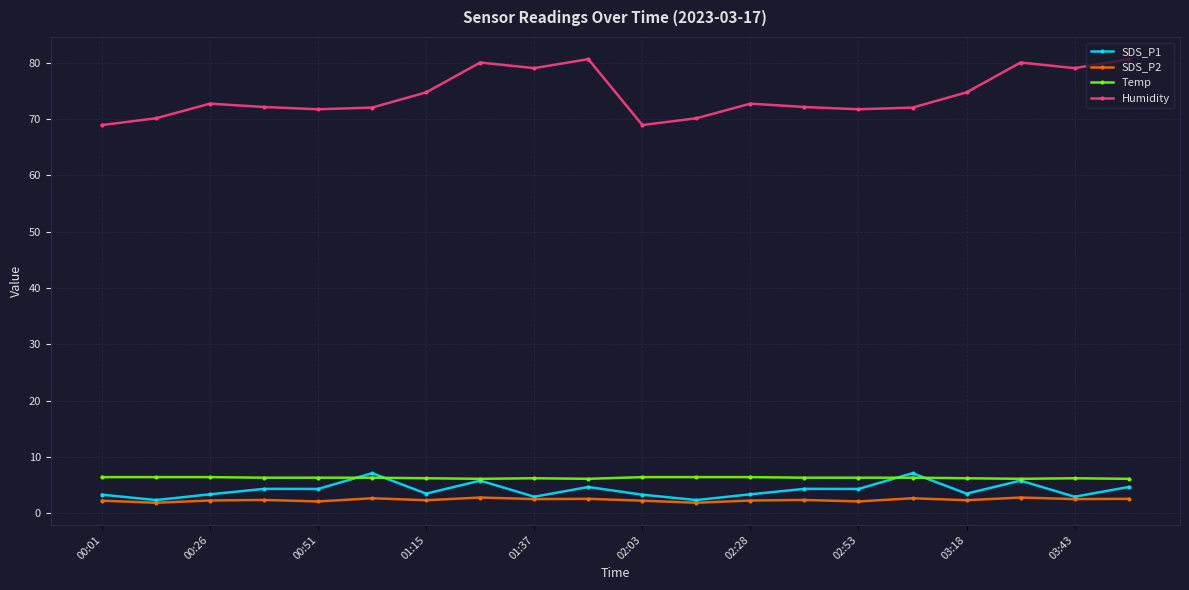

Does the chart have visible grid lines?

Yes